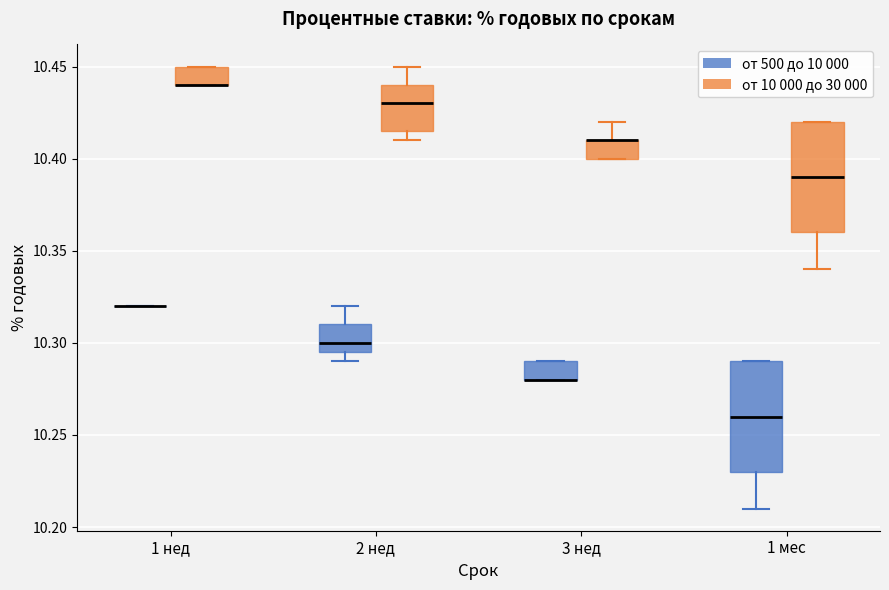

Where is the lower edge of the box for 3 нед (от 10 000 до 30 000) on the y-axis? The values are not printed on the chart, so give them approximately, as read against the axis.

10.400